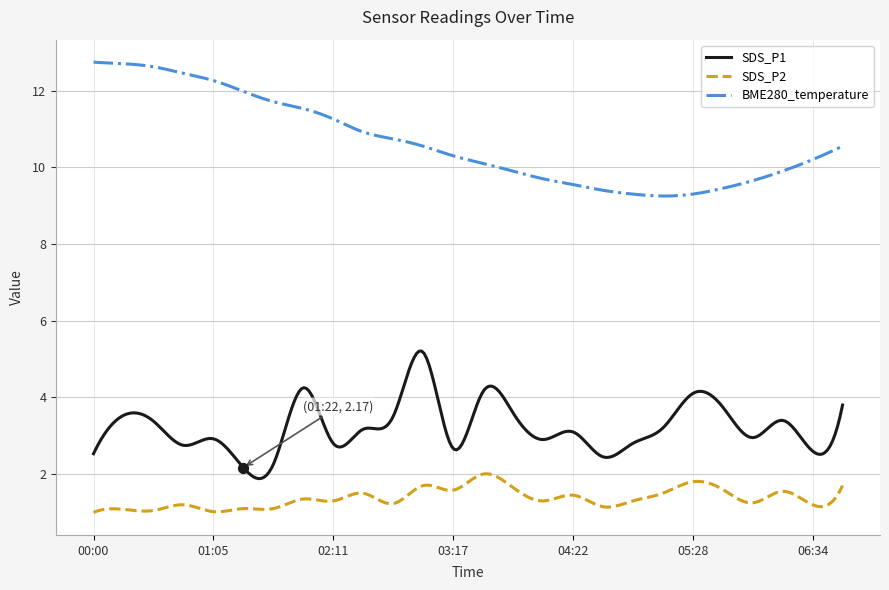

At which category is the sum across all series the highest?

03:00